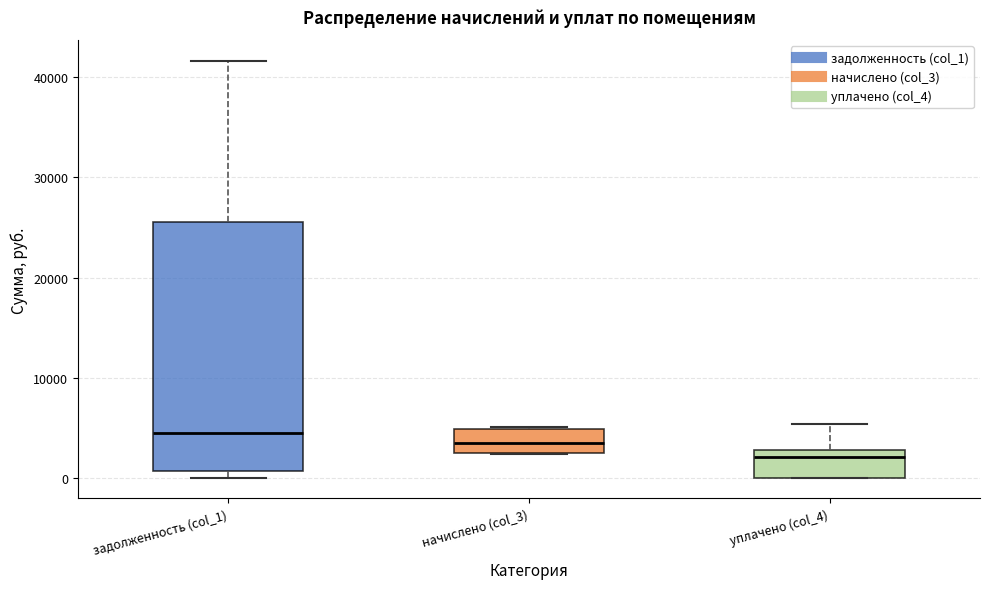

Reading left to right, transcribe this box plot: for each box, give where its median line is, the range the box spans, and where its two whiskers end, as read against the y-axis. The values are not printed on the chart, so give them approximately, as read against the axis.

задолженность (col_1): median 4000, box 1000 to 26000, whiskers 0 to 42000
начислено (col_3): median 3000, box 2000 to 5000, whiskers 2000 to 5000
уплачено (col_4): median 2000, box 0 to 3000, whiskers 0 to 5000